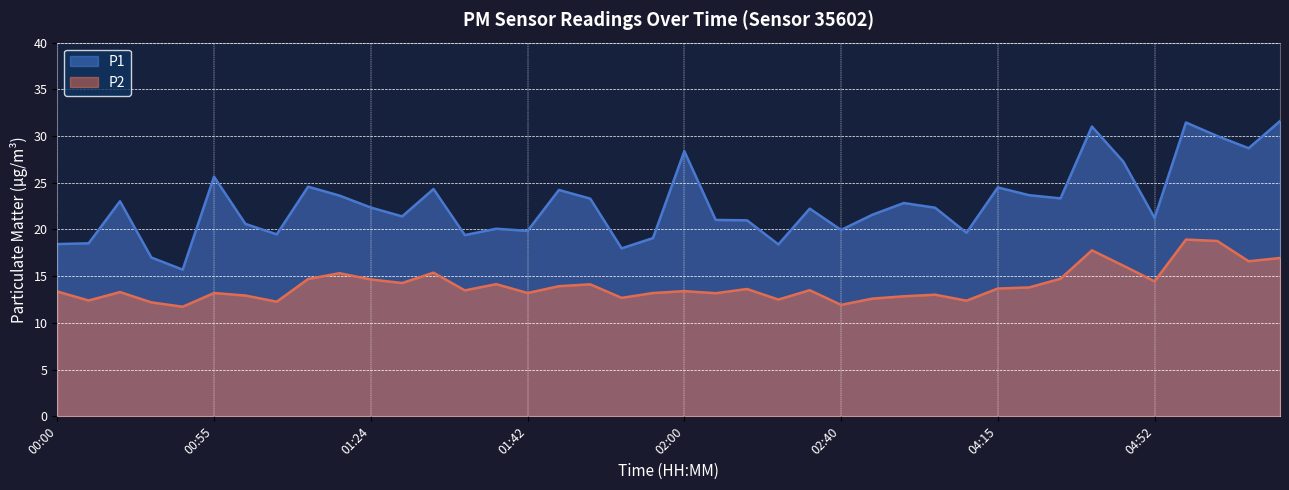

At how many categories does at least one series exceed 19?

34